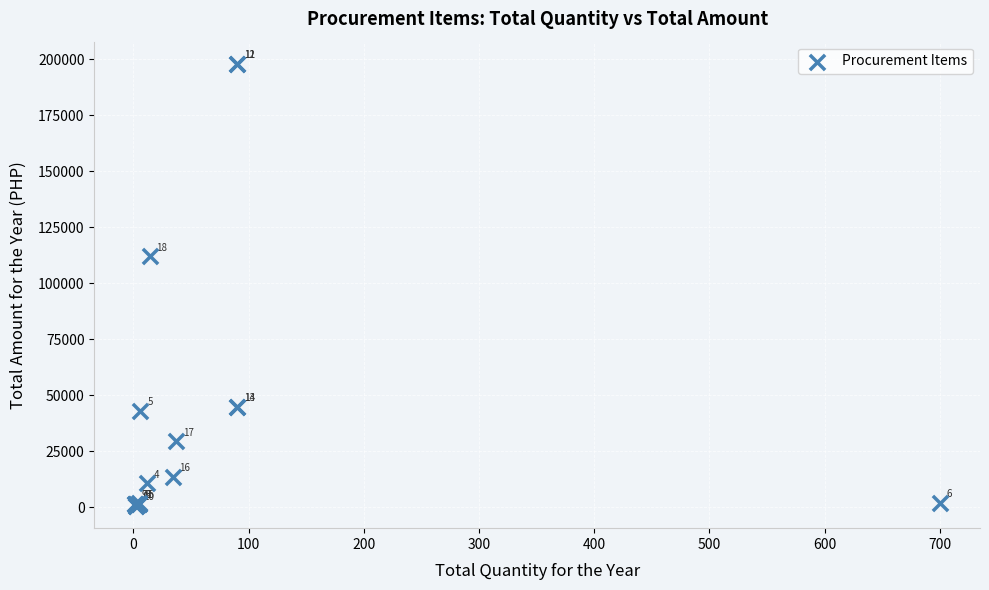

What Y value in the scatter plot is closest to 99300?

112000.0